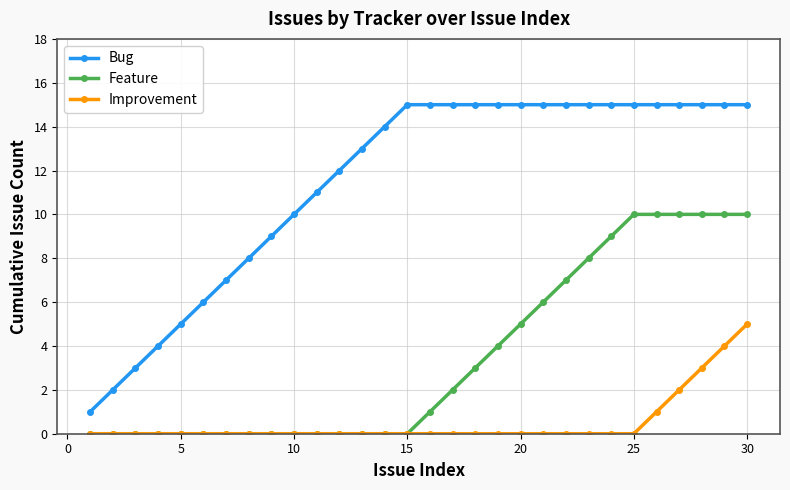

True or false: Bug and Feature cross at least once.

False